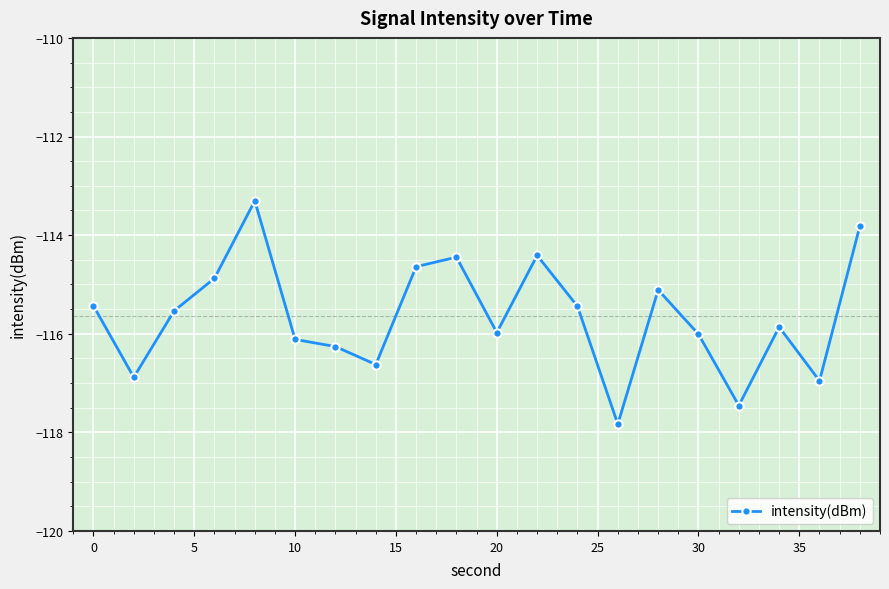

What is the difference between the maximum and minimum values?

4.5